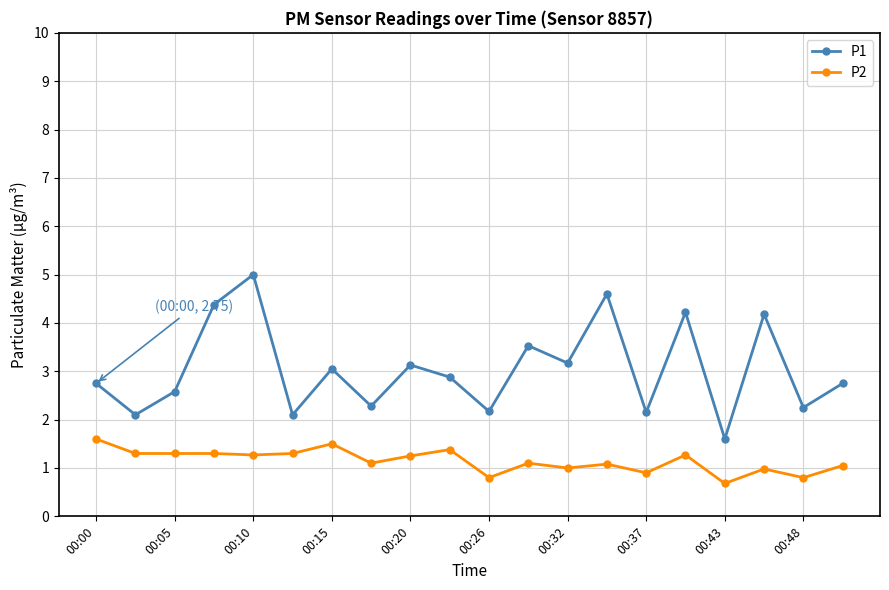

True or false: P2 and P1 cross at least once.

False